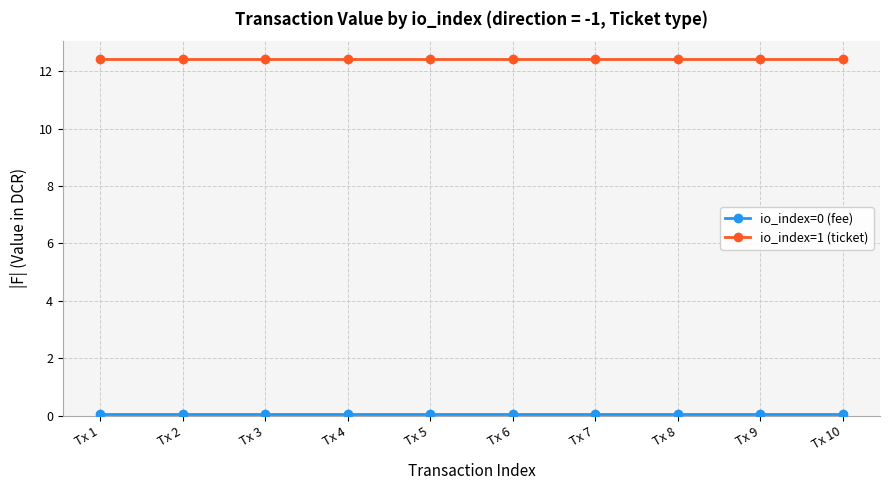

What is the value of the io_index=1 (ticket) point at the 6th from the left?

12.4